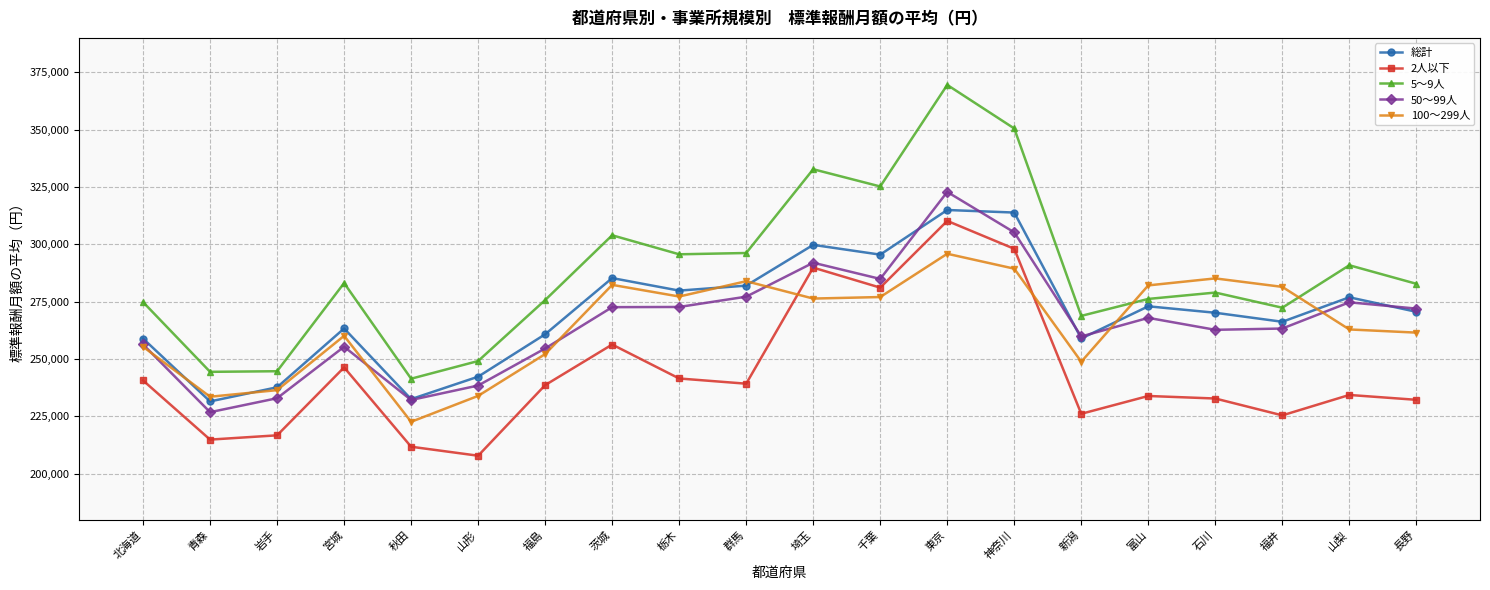

Count the number of data series in this chart.

5